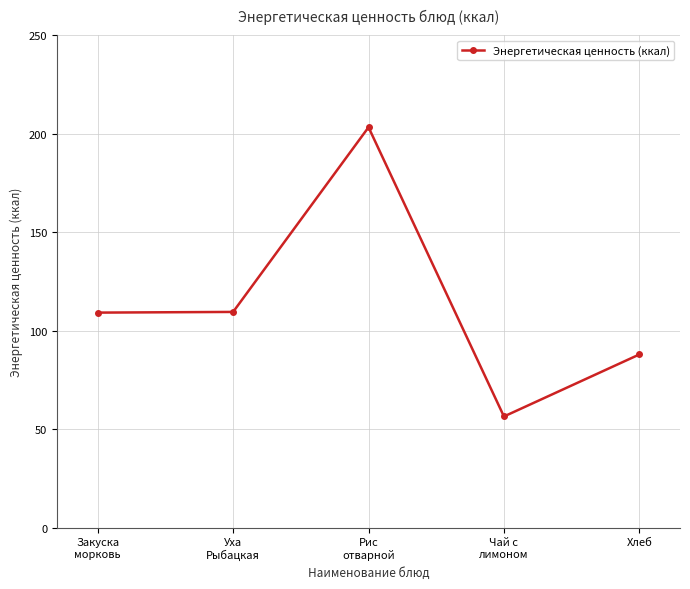

Approximately how many times larger is the value at Закуска
морковь compared to Чай с
лимоном?

1.9